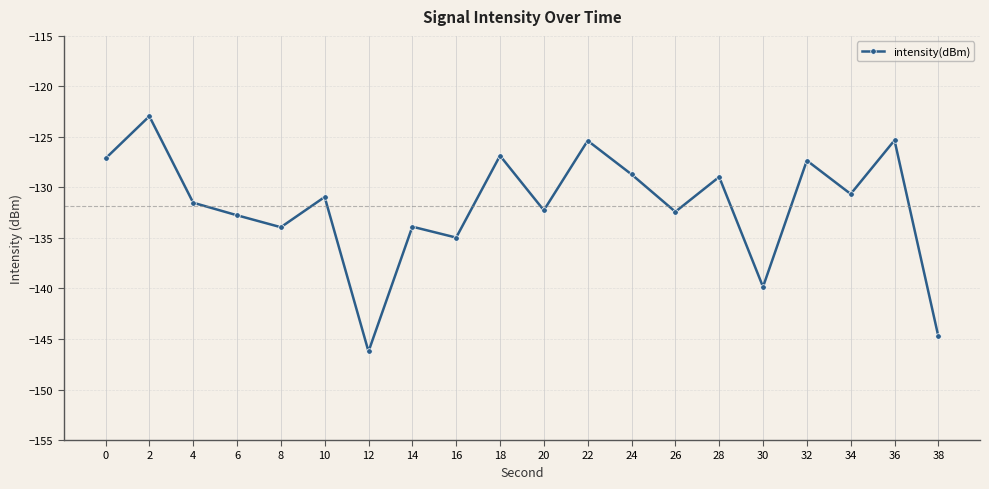

Which label corresponds to the largest value in the chart?

2